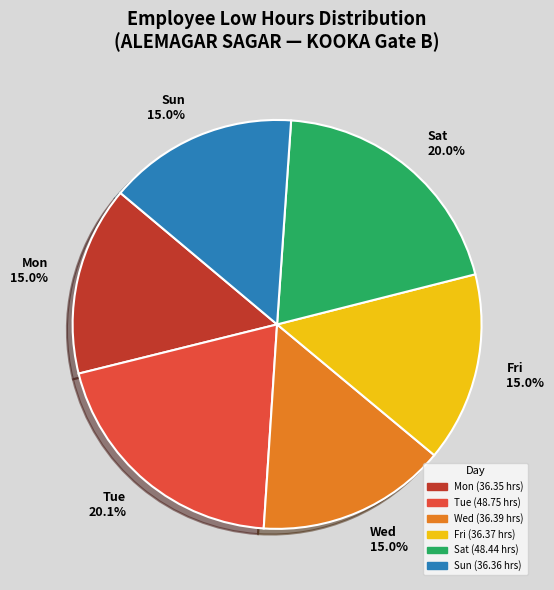

Combined, what portion of the pie is Tue 20.1% and Sun 15.0%?

35.1%